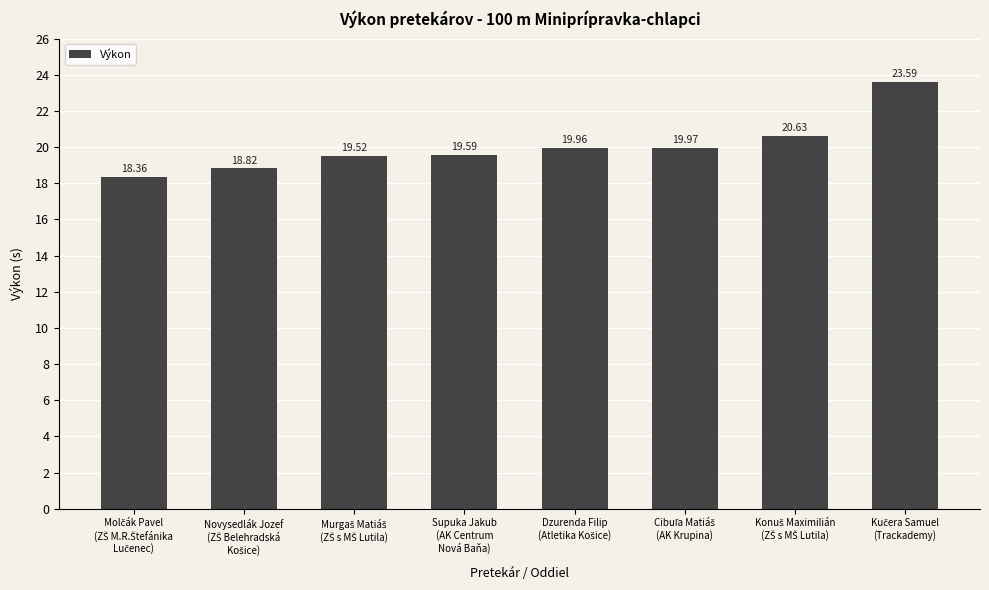

What is the smallest value displayed?

18.4